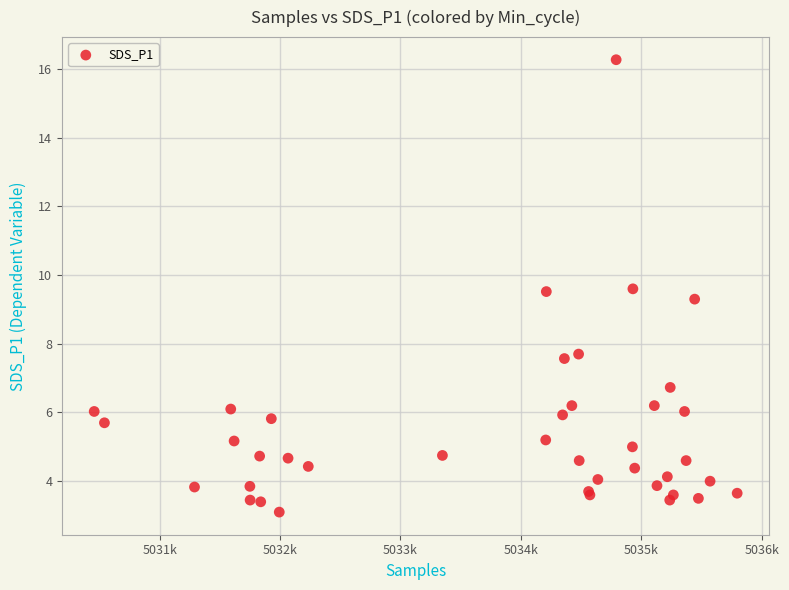

What Y value in the scatter plot is closest to 9?

9.3